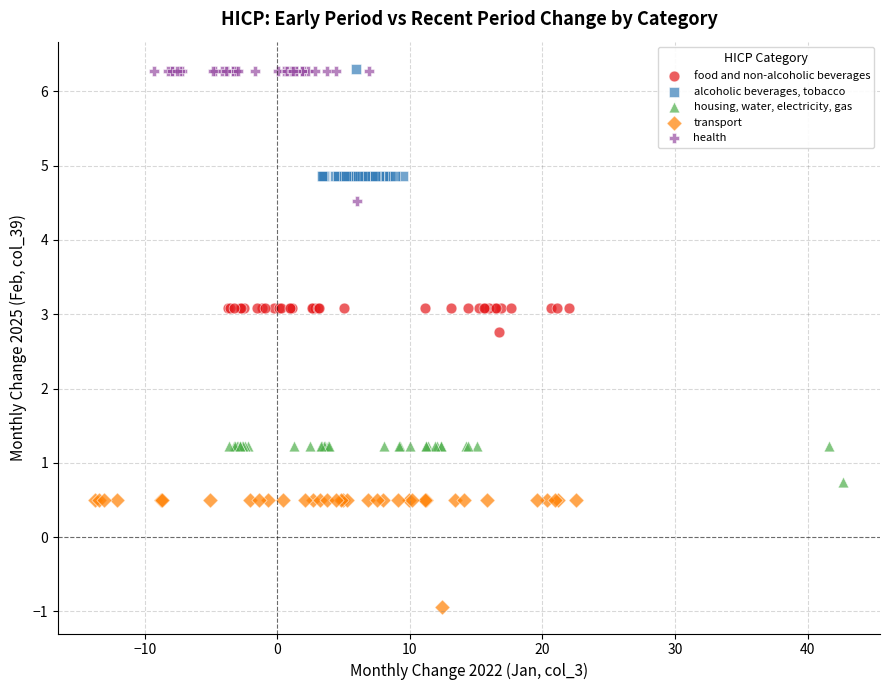

Which series contains the lowest Y value?

transport